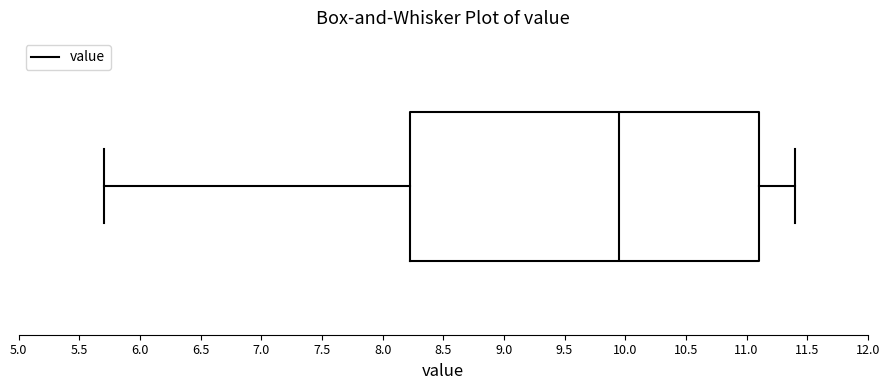

Read this box plot against the x-axis: the position of the median line, the range covered by the box, and the ends of both whiskers. The values are not printed on the chart, so give them approximately, as read against the axis.

median 9.95, box 8.25 to 11.10, whiskers 5.70 to 11.40